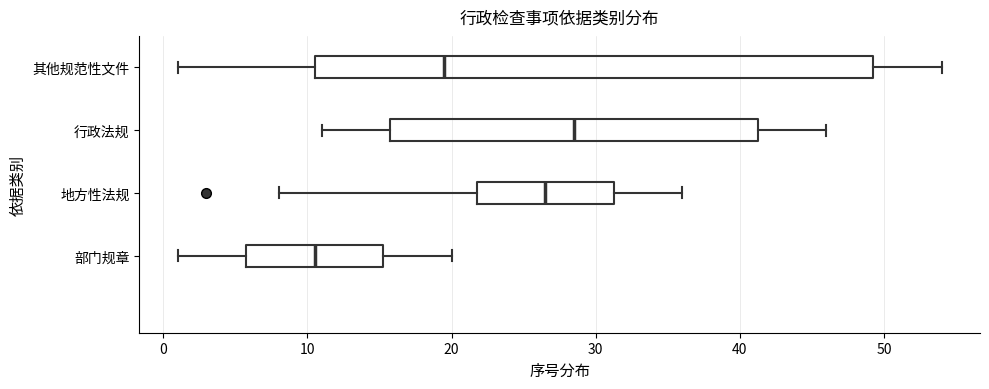

Reading bottom to top, transcribe this box plot: for each box, give where its median line is, the range the box spans, and where its two whiskers end, as read against the x-axis. The values are not printed on the chart, so give them approximately, as read against the axis.

部门规章: median 11, box 6 to 15, whiskers 1 to 20
地方性法规: median 27, box 22 to 31, whiskers 8 to 36
行政法规: median 29, box 16 to 41, whiskers 11 to 46
其他规范性文件: median 20, box 11 to 49, whiskers 1 to 54